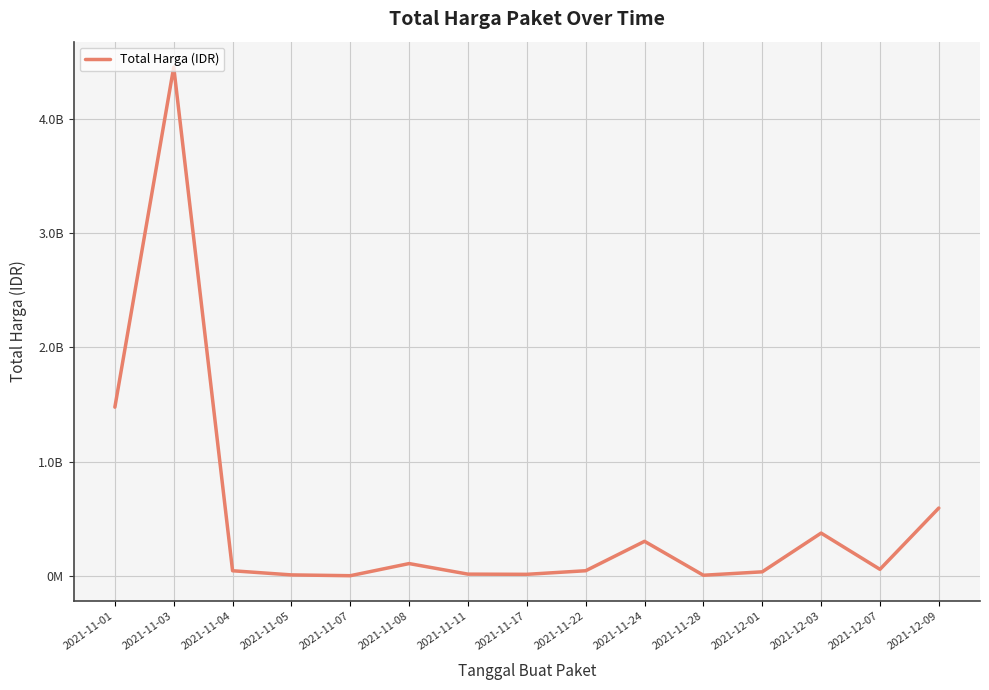

How many interior local peaks (higher than both neighbors) does the data have?

4